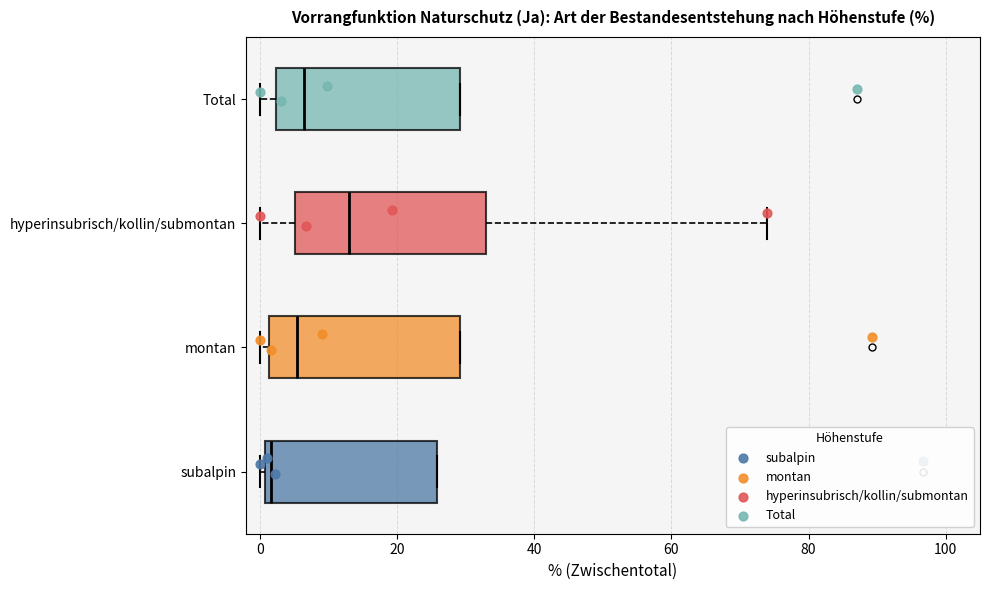

Reading bottom to top, transcribe this box plot: for each box, give where its median line is, the range the box spans, and where its two whiskers end, as read against the x-axis. The values are not printed on the chart, so give them approximately, as read against the axis.

subalpin: median 2, box 0 to 26, whiskers 0 (just left of the box's left edge) to 26
montan: median 6, box 2 to 30, whiskers 0 to 30
hyperinsubrisch/kollin/submontan: median 14, box 6 to 32, whiskers 0 to 74
Total: median 6, box 2 to 30, whiskers 0 to 30